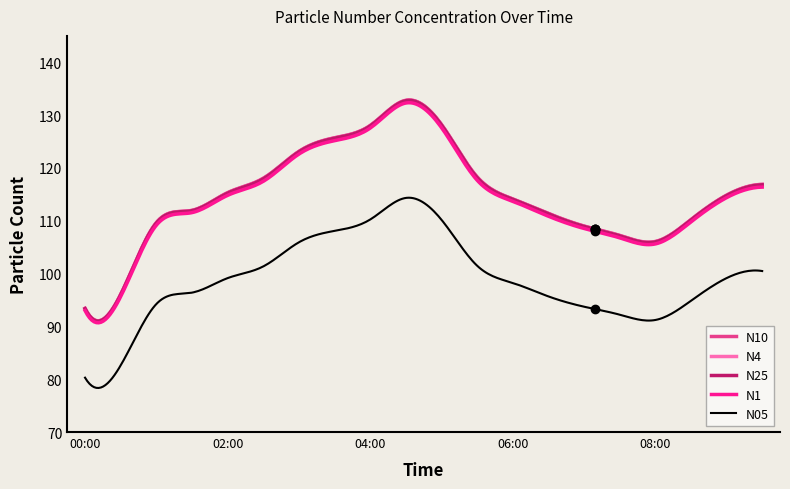

True or false: N1 and N05 cross at least once.

False